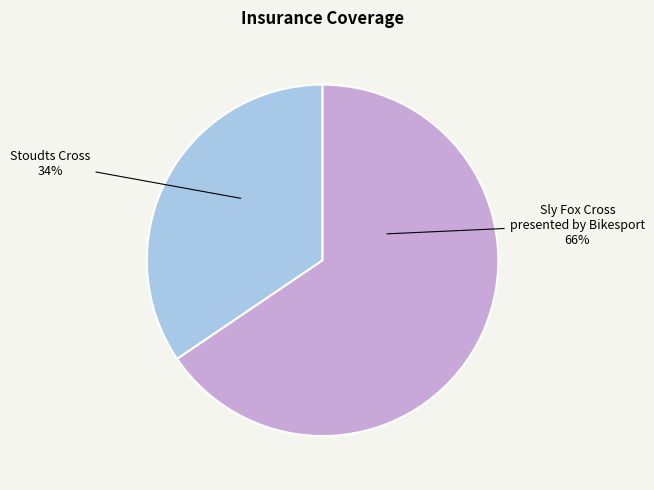

To the nearest percent, what is the average slice percentage?

50%